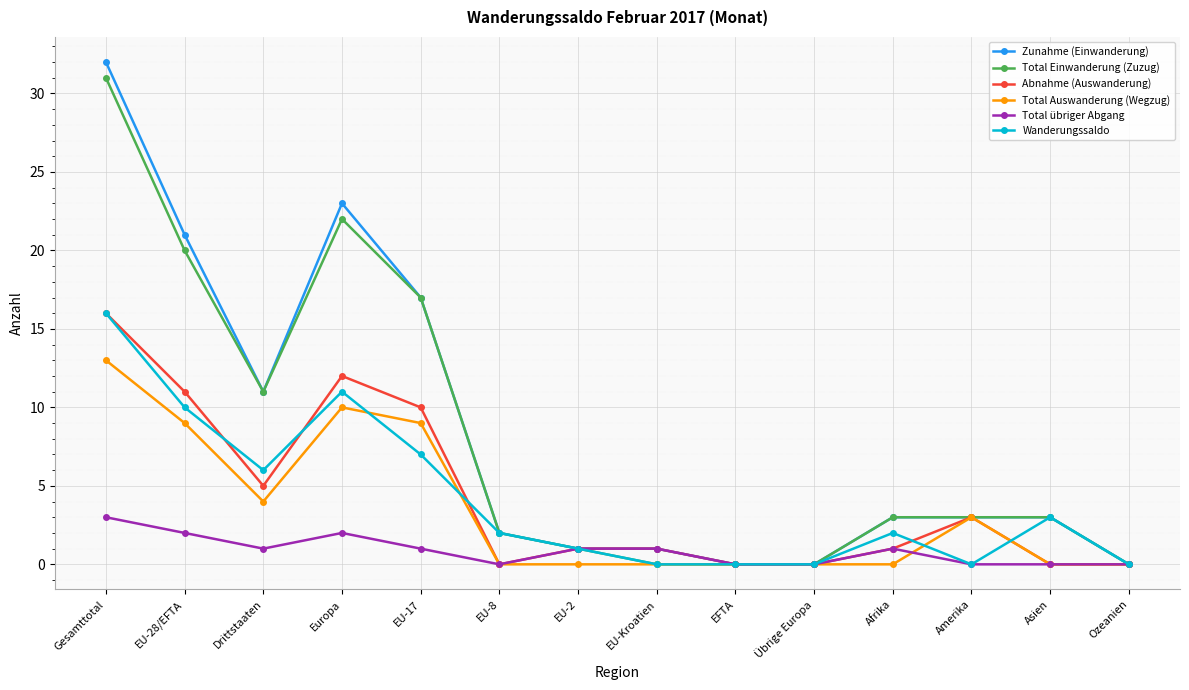

Is it true that Total Einwanderung (Zuzug) equals 0 at Ozeanien?

True